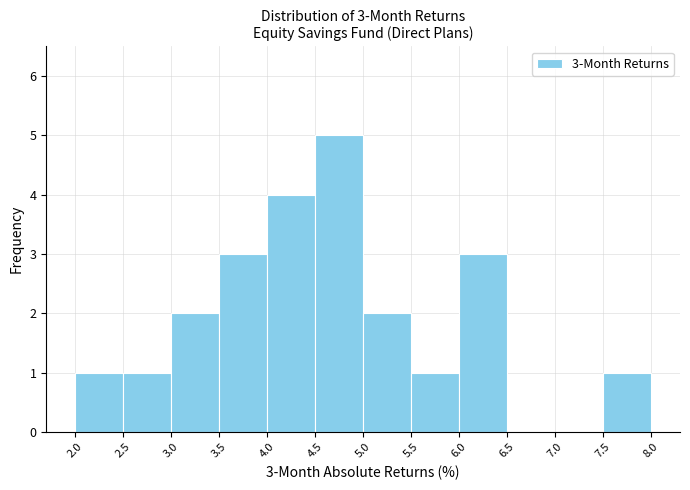

Which range on the x-axis has the tallest bar?

4.5 to 5.0